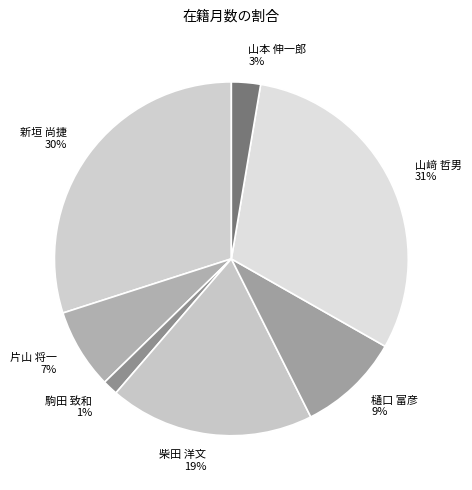

Does any single category account for the majority?

No